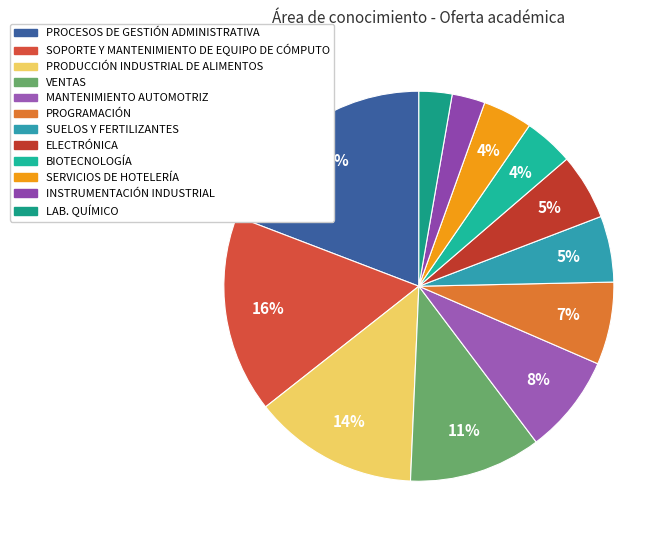

To the nearest percent, what is the difference between the largest and smallest slice percentages?

16%